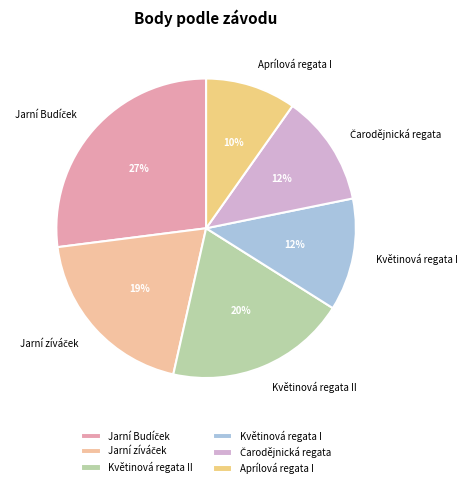

Is it true that Aprílová regata I is 1% of the pie?

False